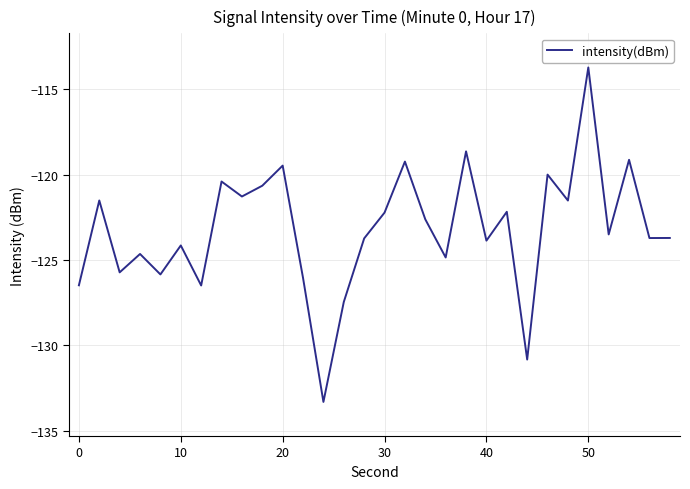

Reading left to right, what are all the values shown in this chart?

-126.5	-121.5	-125.7	-124.6	-125.8	-124.1	-126.5	-120.4	-121.3	-120.6	-119.5	-126.1	-133.3	-127.5	-123.7	-122.2	-119.2	-122.6	-124.9	-118.6	-123.9	-122.2	-130.8	-120.0	-121.5	-113.7	-123.5	-119.1	-123.7	-123.7